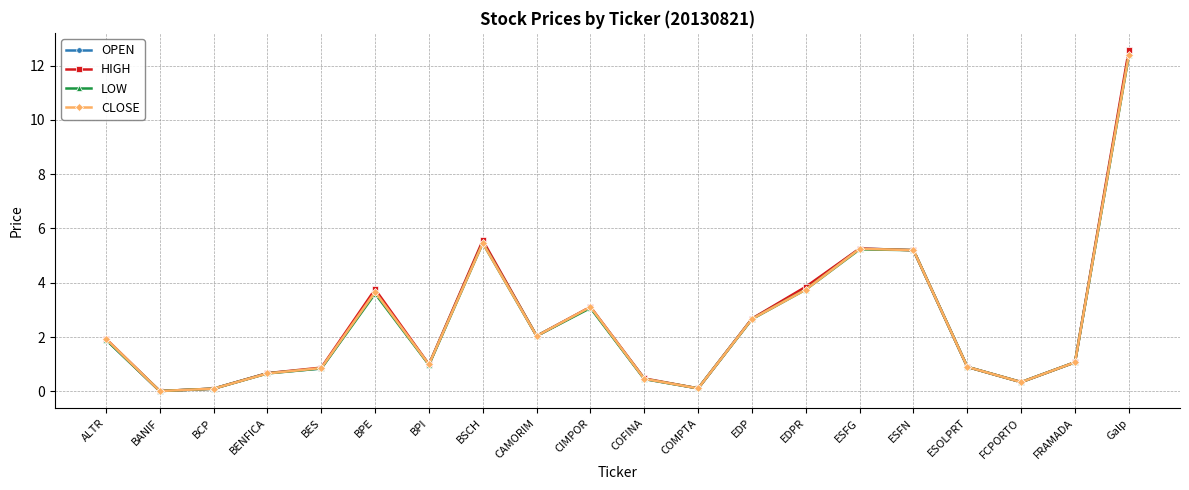

After their last crossing, which series has the higher values: OPEN or CLOSE?

OPEN